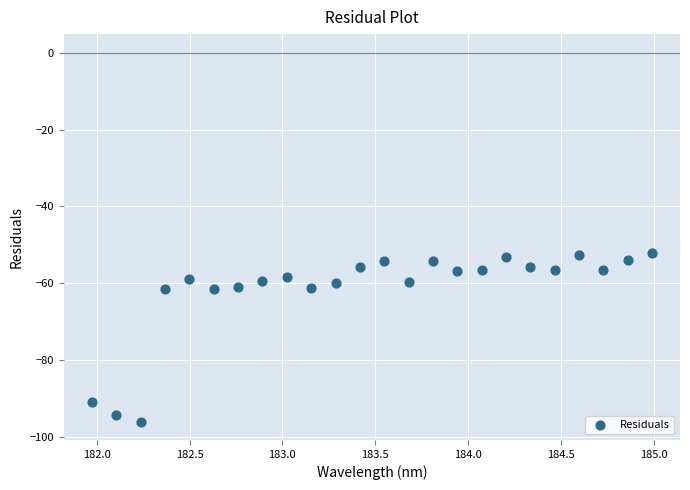

What is the range of X values (max minus min)?

3.0